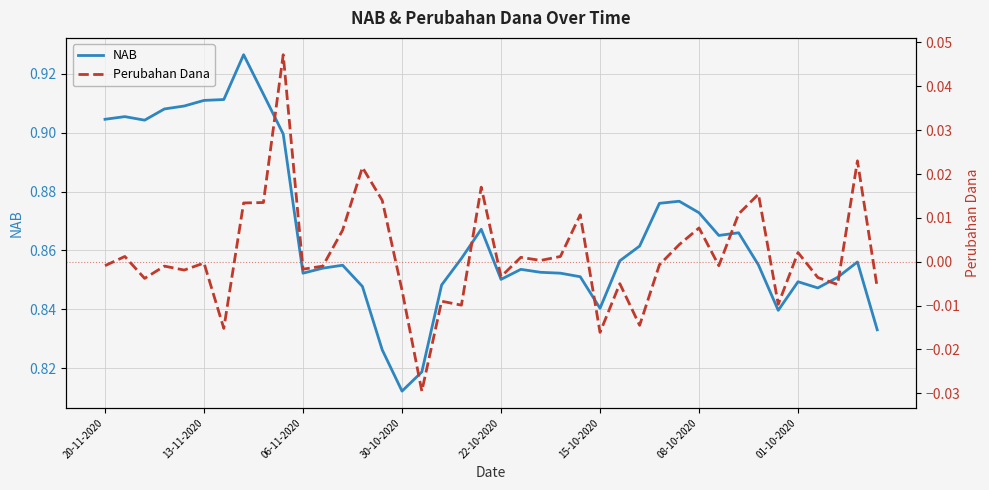

What position from the left is 28?

29